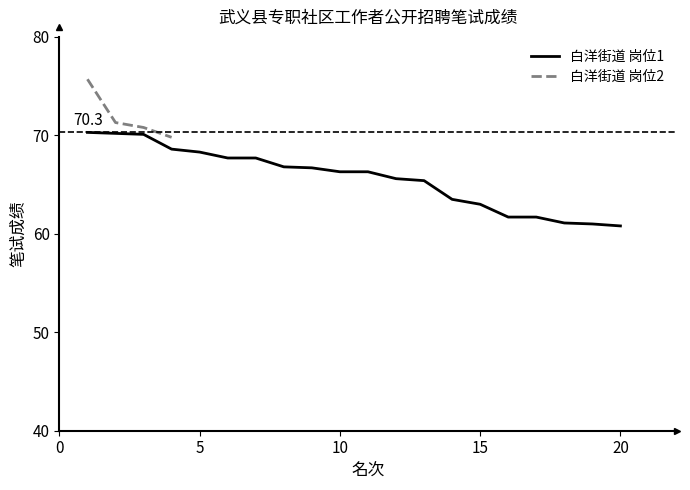

The chart shows a value of 68.6 at 4. True or false?

True